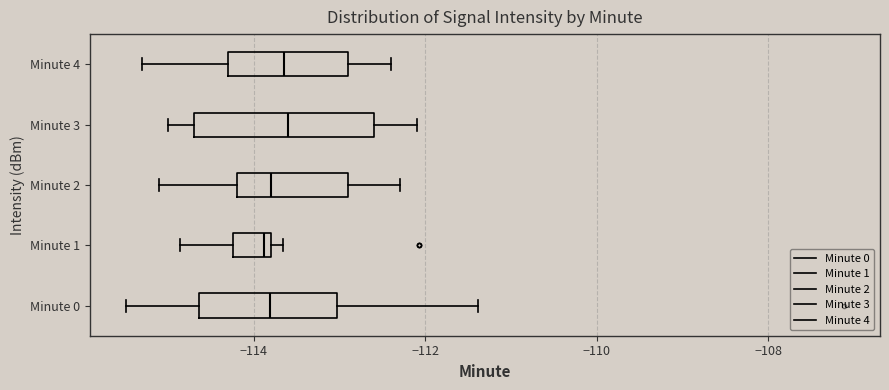

Reading bottom to top, read every box against the x-axis: the position of its median line, the range the box covers, and the ends of its whiskers. The values are not printed on the chart, so give them approximately, as read against the axis.

Minute 0: median -113.8, box -114.6 to -113.0, whiskers -115.4 to -111.4
Minute 1: median -113.8 (just left of the box's right edge), box -114.2 to -113.8, whiskers -114.8 to -113.6
Minute 2: median -113.8, box -114.2 to -112.8, whiskers -115.0 to -112.2
Minute 3: median -113.6, box -114.6 to -112.6, whiskers -115.0 to -112.0
Minute 4: median -113.6, box -114.2 to -112.8, whiskers -115.2 to -112.4